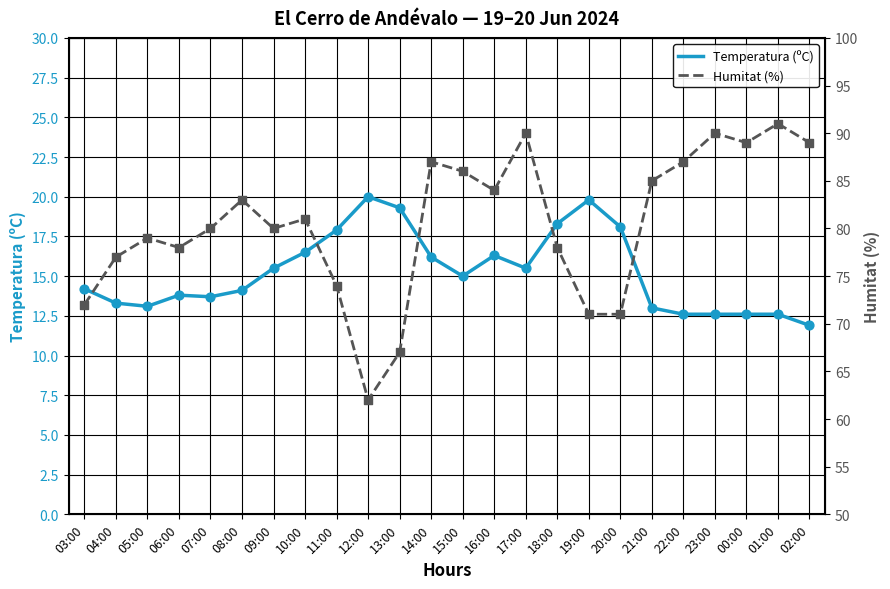

Is the value of Humitat (%) at 09:00 greater than the value of Temperatura (ºC) at 04:00?

Yes